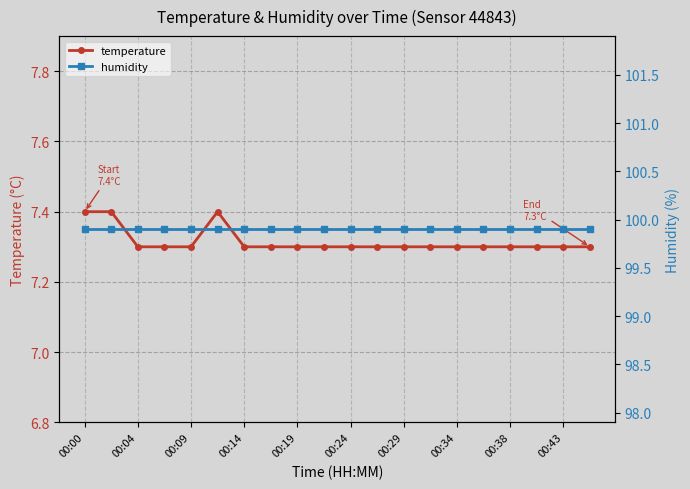

What are all the series names shown in the legend?

temperature, humidity